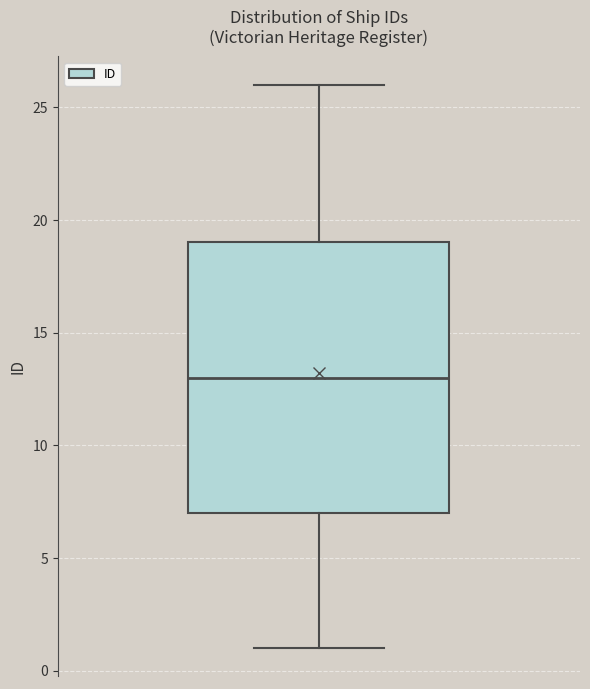

Read this box plot against the y-axis: the position of the median line, the range covered by the box, and the ends of both whiskers. The values are not printed on the chart, so give them approximately, as read against the axis.

median 13, box 7 to 19, whiskers 1 to 26